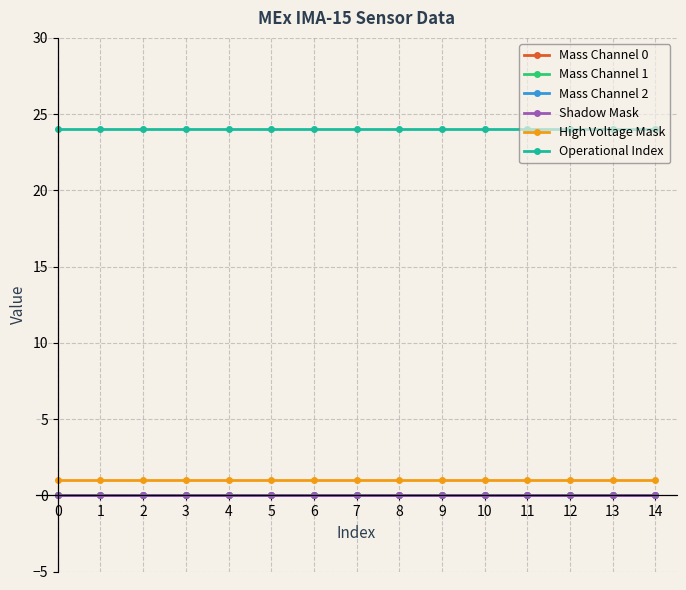

Is this an area chart (filled region under the line)?

No